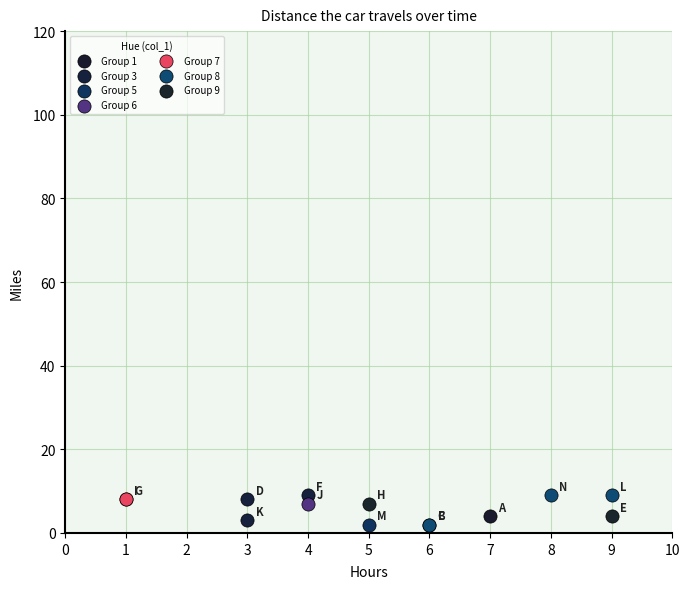

What are all the series names shown in the legend?

Group 1, Group 3, Group 5, Group 6, Group 7, Group 8, Group 9